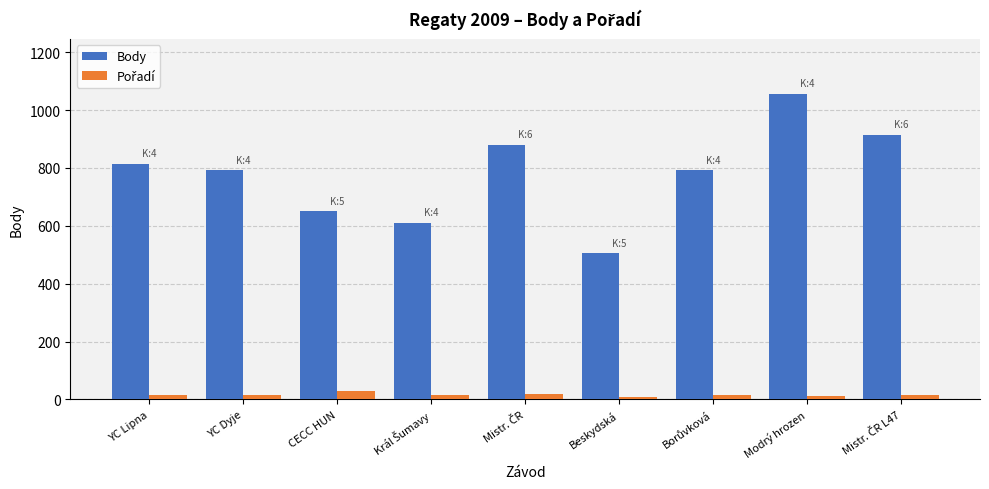

Which series has the largest range (max minus min)?

Body